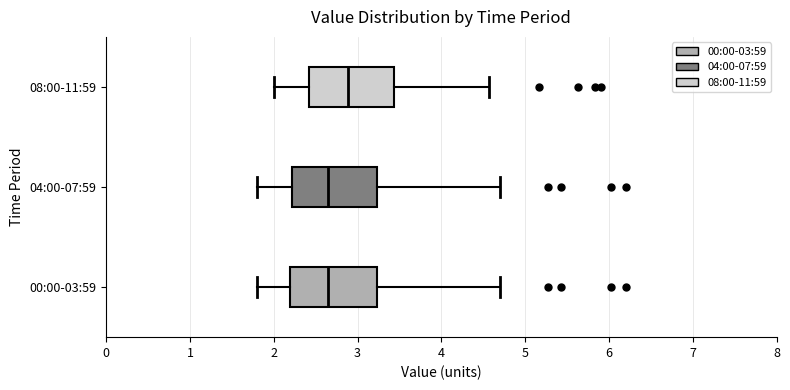

Reading bottom to top, read every box against the x-axis: the position of its median line, the range the box covers, and the ends of its whiskers. The values are not printed on the chart, so give them approximately, as read against the axis.

00:00-03:59: median 2.7, box 2.2 to 3.2, whiskers 1.8 to 4.7
04:00-07:59: median 2.7, box 2.2 to 3.2, whiskers 1.8 to 4.7
08:00-11:59: median 2.9, box 2.4 to 3.4, whiskers 2.0 to 4.6